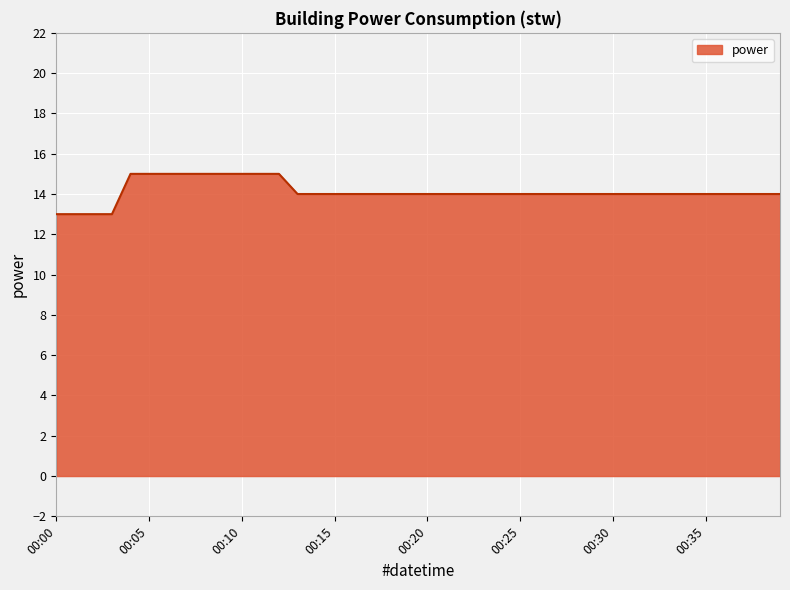

What is the smallest value displayed?

13